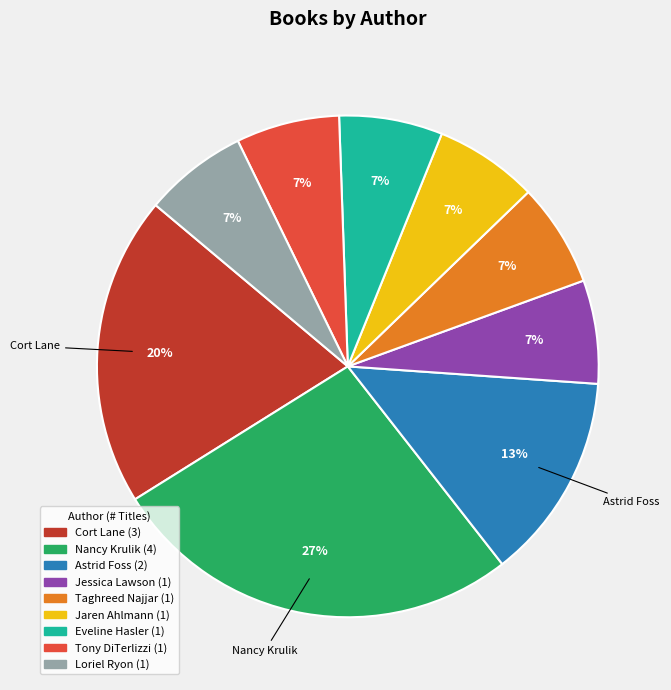

To the nearest percent, what is the average slice percentage?

11%